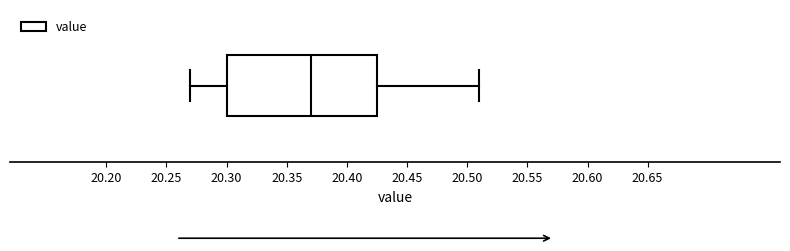

Where does the right whisker of the box end on the x-axis? The values are not printed on the chart, so give them approximately, as read against the axis.

20.510